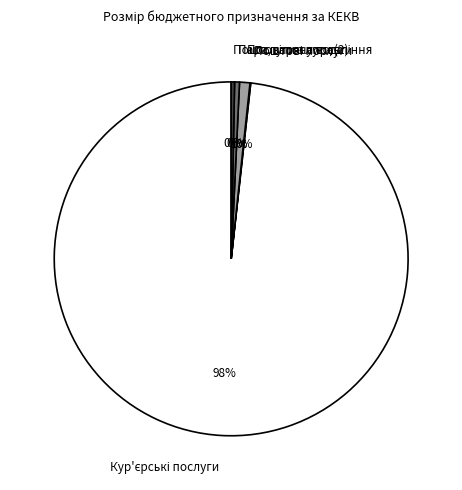

To the nearest percent, what is the average slice percentage?

20%